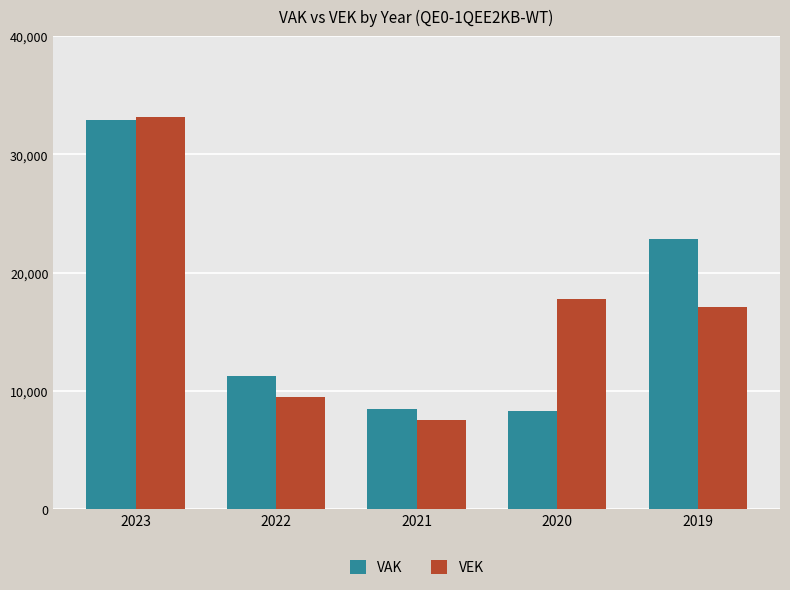

Count the number of categories in the chart.

5